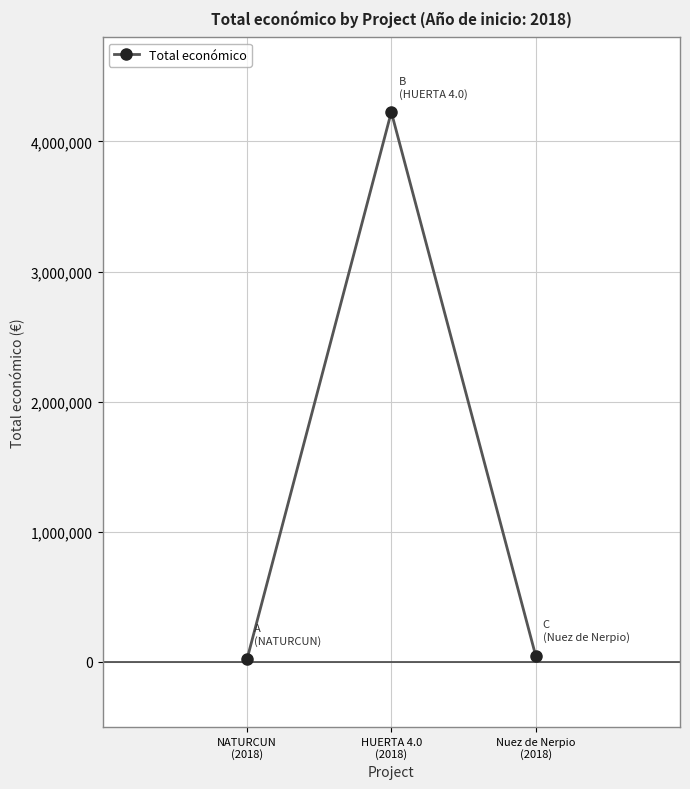

What is the sum of all values?

4294997